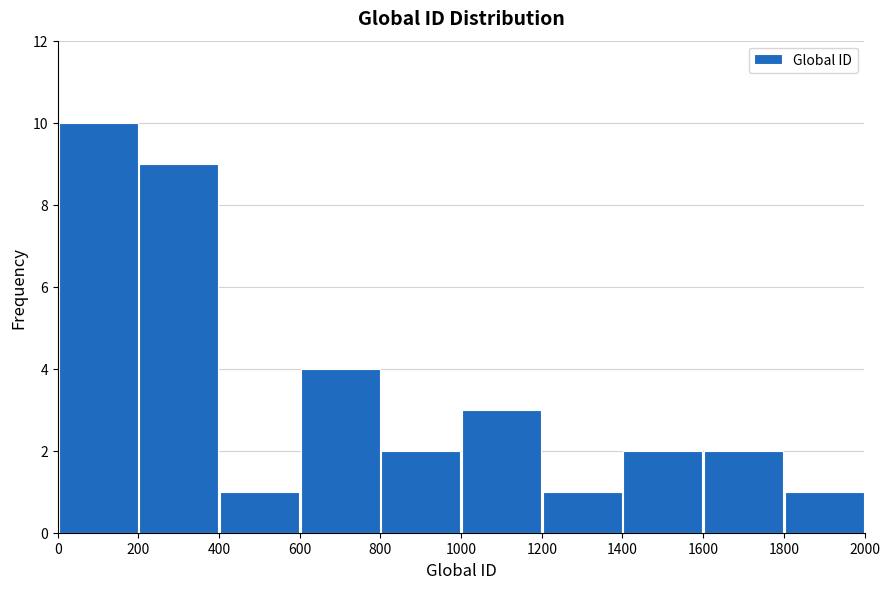

What is the height of the bar covering 1400 to 1600 on the x-axis? The values are not printed on the chart, so give them approximately, as read against the axis.

2